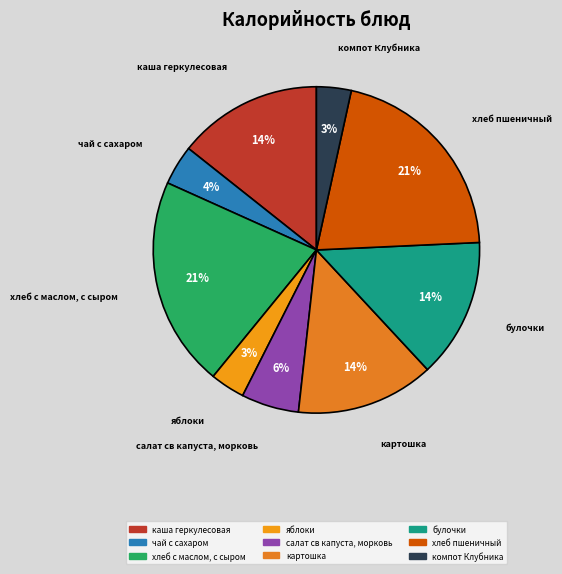

Do чай с сахаром and компот Клубника together represent more than half of the pie?

No